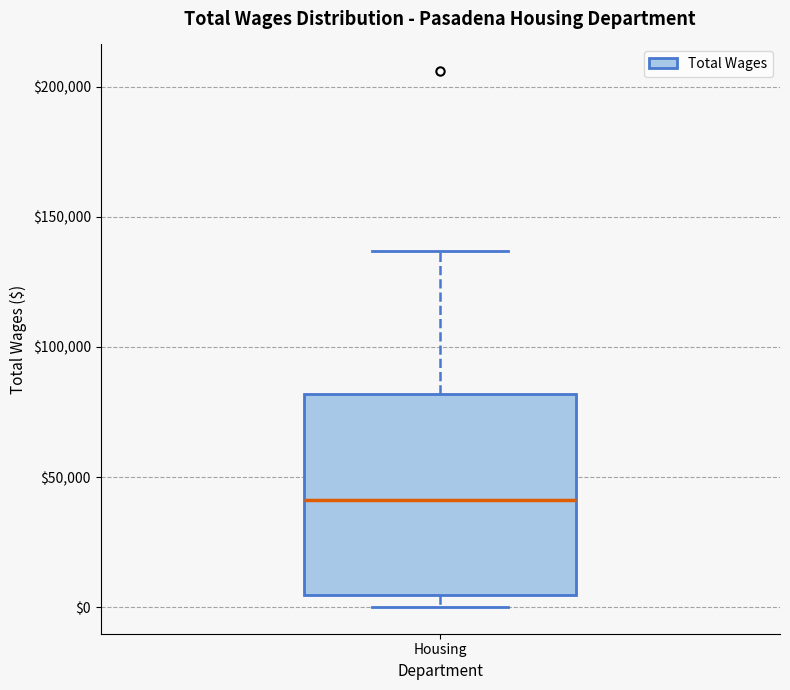

Read this box plot against the y-axis: the position of the median line, the range covered by the box, and the ends of both whiskers. The values are not printed on the chart, so give them approximately, as read against the axis.

median 40000, box 5000 to 80000, whiskers 0 to 135000